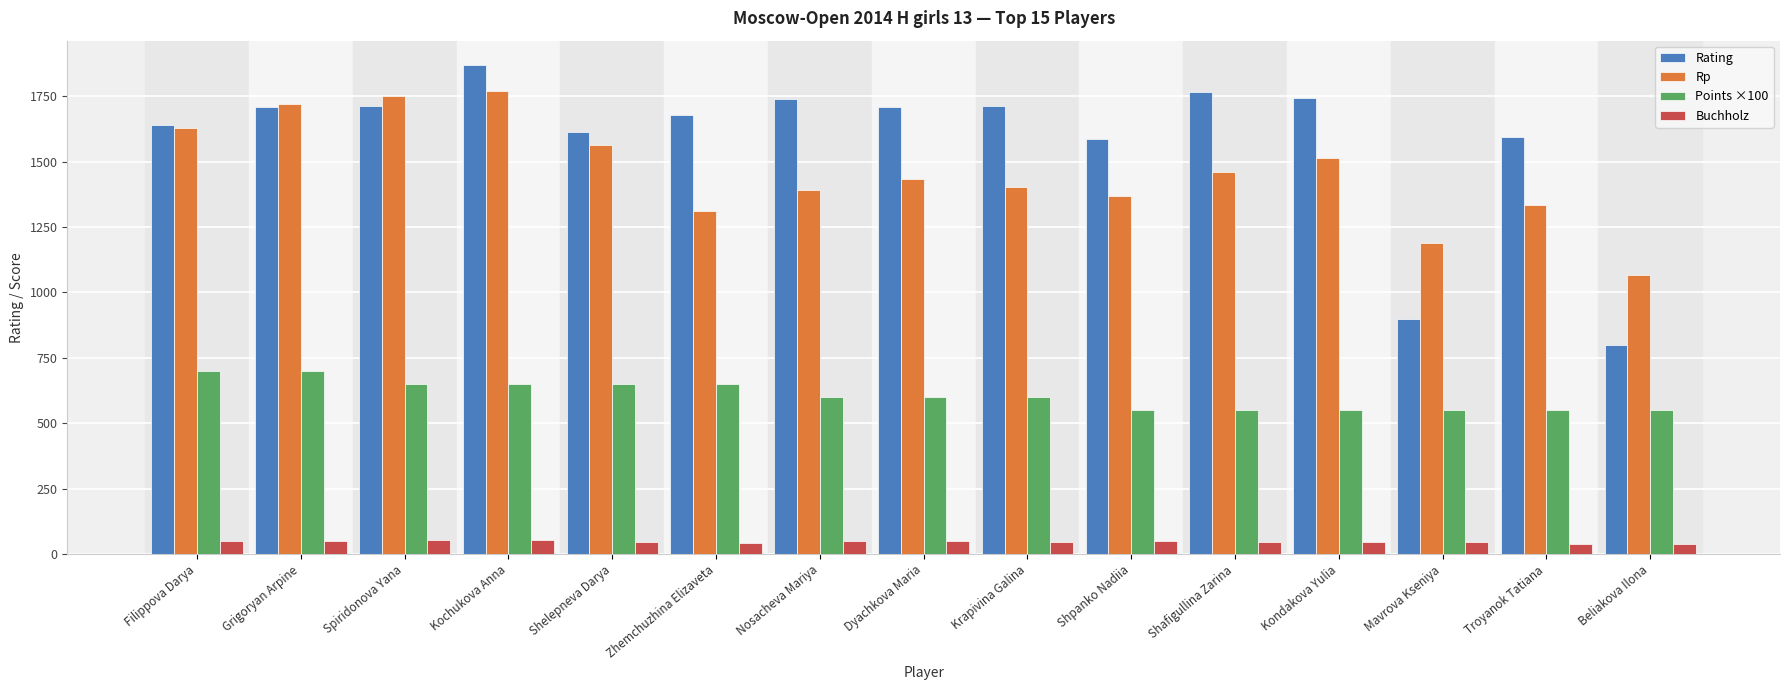

What is the difference between the second highest and minimum values in the Points ×100 series?

150.0